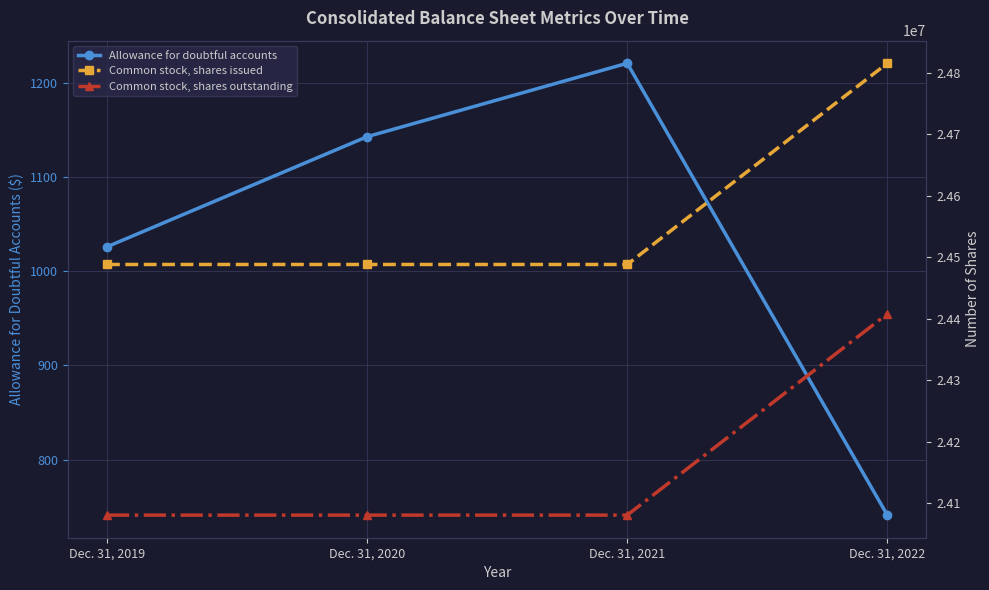

List the labels in order of Common stock, shares issued value, smallest first.

Dec. 31, 2019, Dec. 31, 2020, Dec. 31, 2021, Dec. 31, 2022